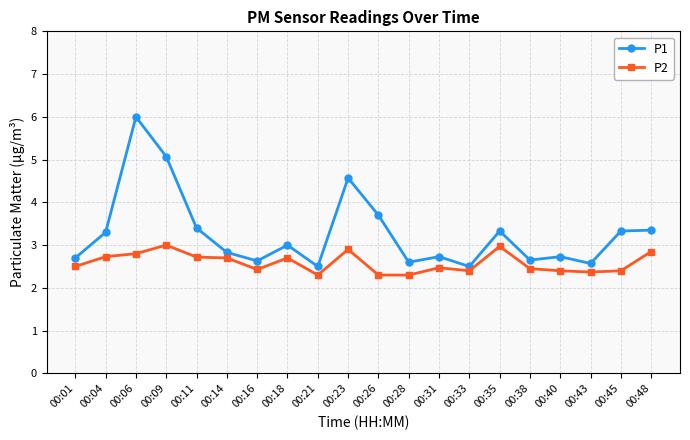

What is the approximate value of P1 at 00:28?

2.6